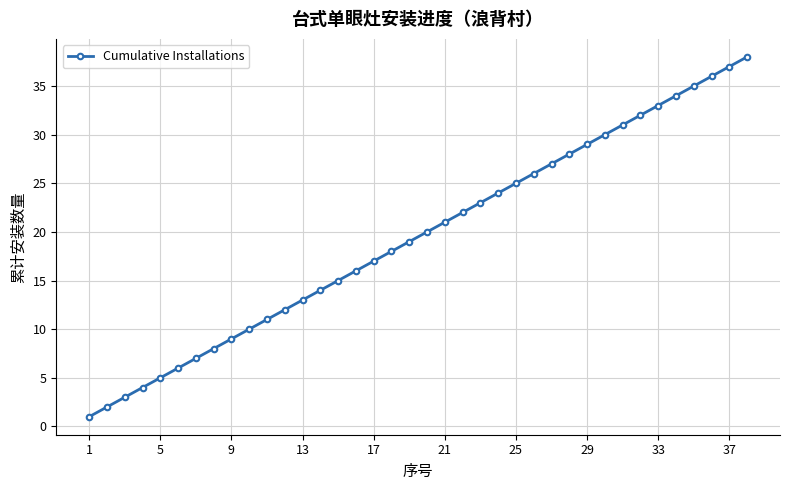

Reading left to right, what are all the values shown in this chart?

1	2	3	4	5	6	7	8	9	10	11	12	13	14	15	16	17	18	19	20	21	22	23	24	25	26	27	28	29	30	31	32	33	34	35	36	37	38